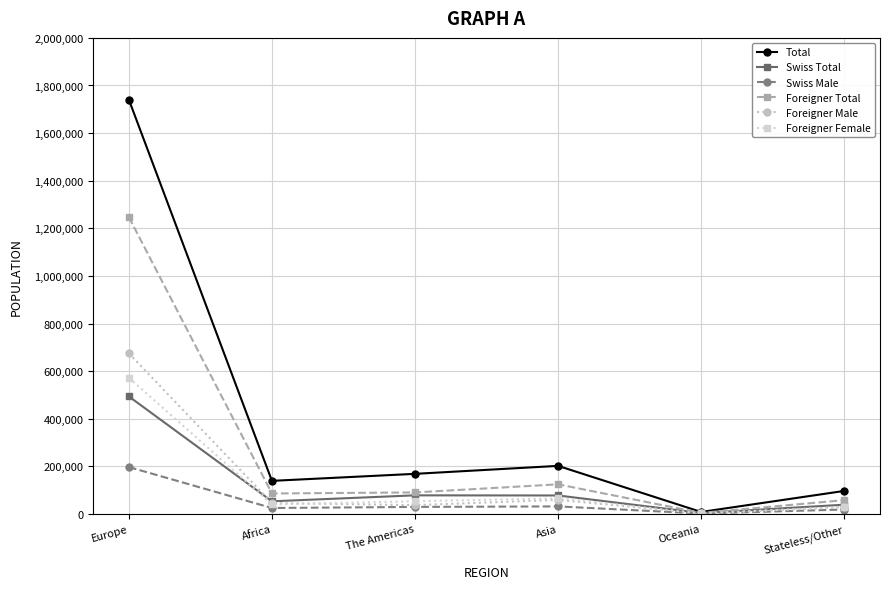

How many values in the Foreigner Male series are below 45672?

3